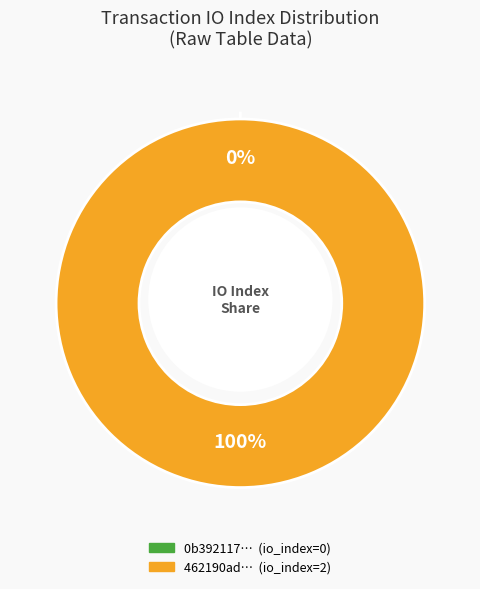

Which has a higher value, tx_hash_0 or tx_hash_1?

tx_hash_1